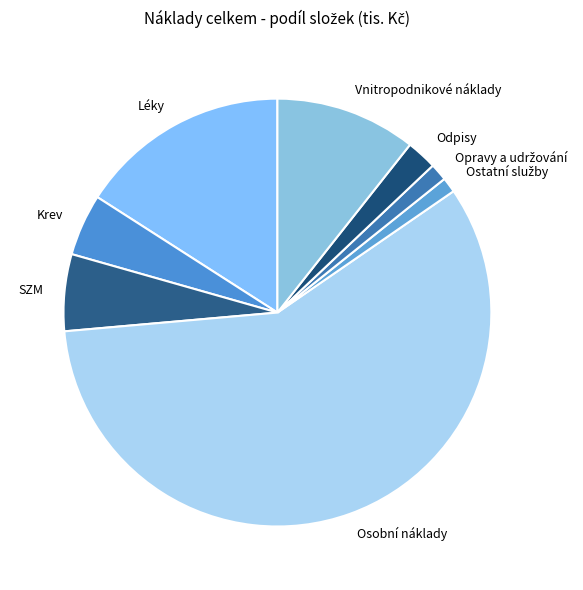

Is there any slice that represents more than half of the pie?

Yes